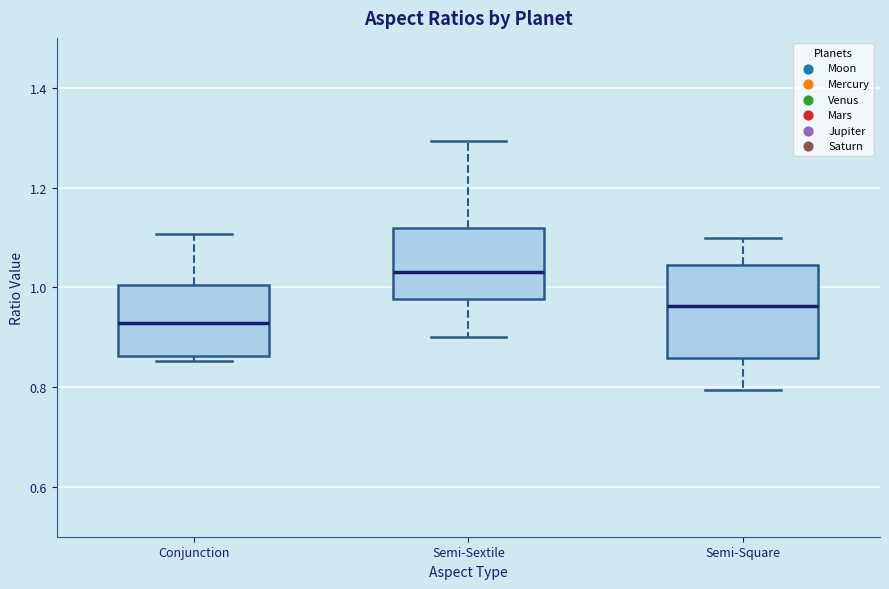

Reading left to right, transcribe this box plot: for each box, give where its median line is, the range the box spans, and where its two whiskers end, as read against the y-axis. The values are not printed on the chart, so give them approximately, as read against the axis.

Conjunction: median 0.92, box 0.86 to 1.00, whiskers 0.86 (just below the box's lower edge) to 1.10
Semi-Sextile: median 1.04, box 0.98 to 1.12, whiskers 0.90 to 1.30
Semi-Square: median 0.96, box 0.86 to 1.04, whiskers 0.80 to 1.10